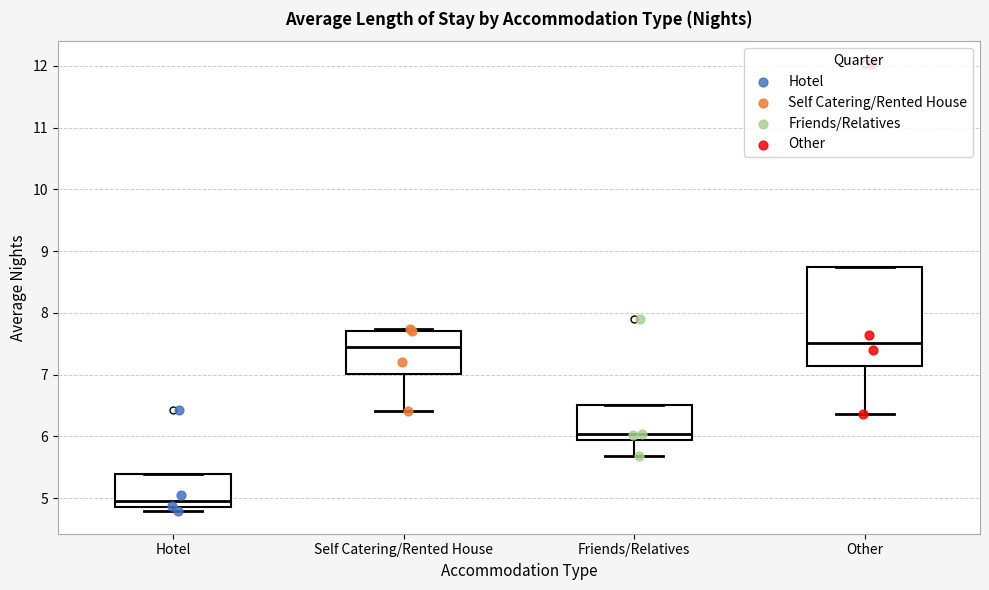

Where is the lower edge of the box for Hotel on the y-axis? The values are not printed on the chart, so give them approximately, as read against the axis.

4.8